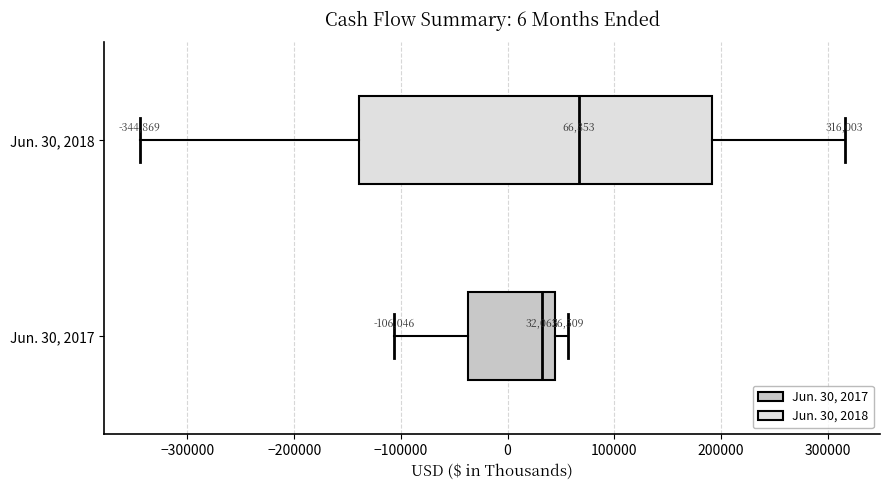

Which box's median line is the furthest to the left?

Jun. 30, 2017